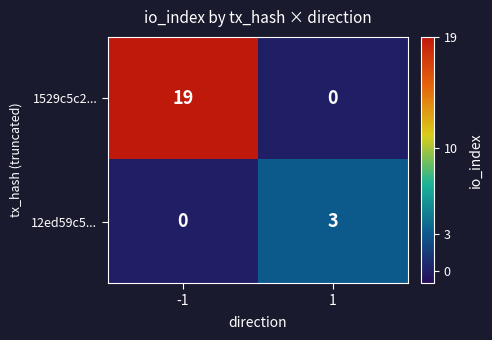

Rank the series at 1 from highest to lowest value.

12ed59c5..., 1529c5c2...